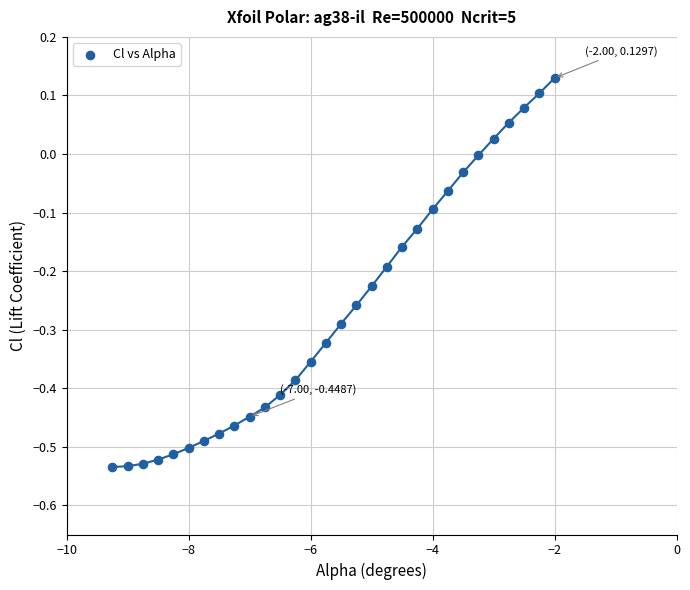

What is the range of X values (max minus min)?

7.2